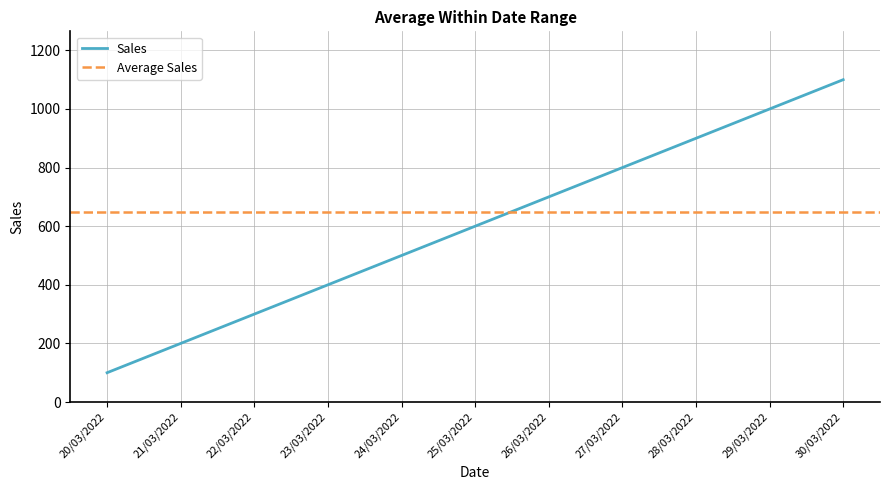

Reading left to right, list all the values displayed in this chart.

100	200	300	400	500	600	700	800	900	1000	1100